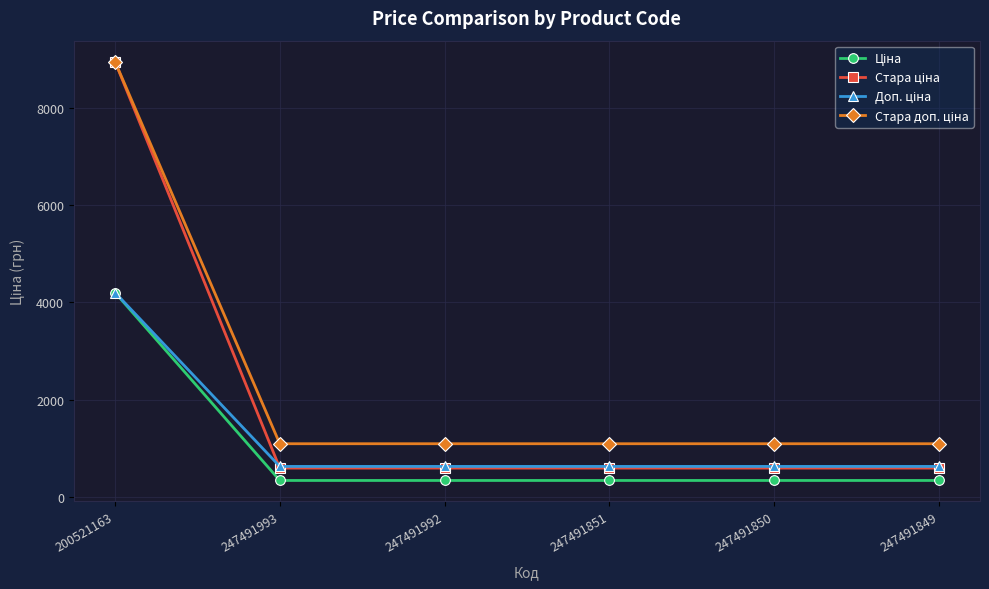

What is the total value across all series at 200521163?

26302.4